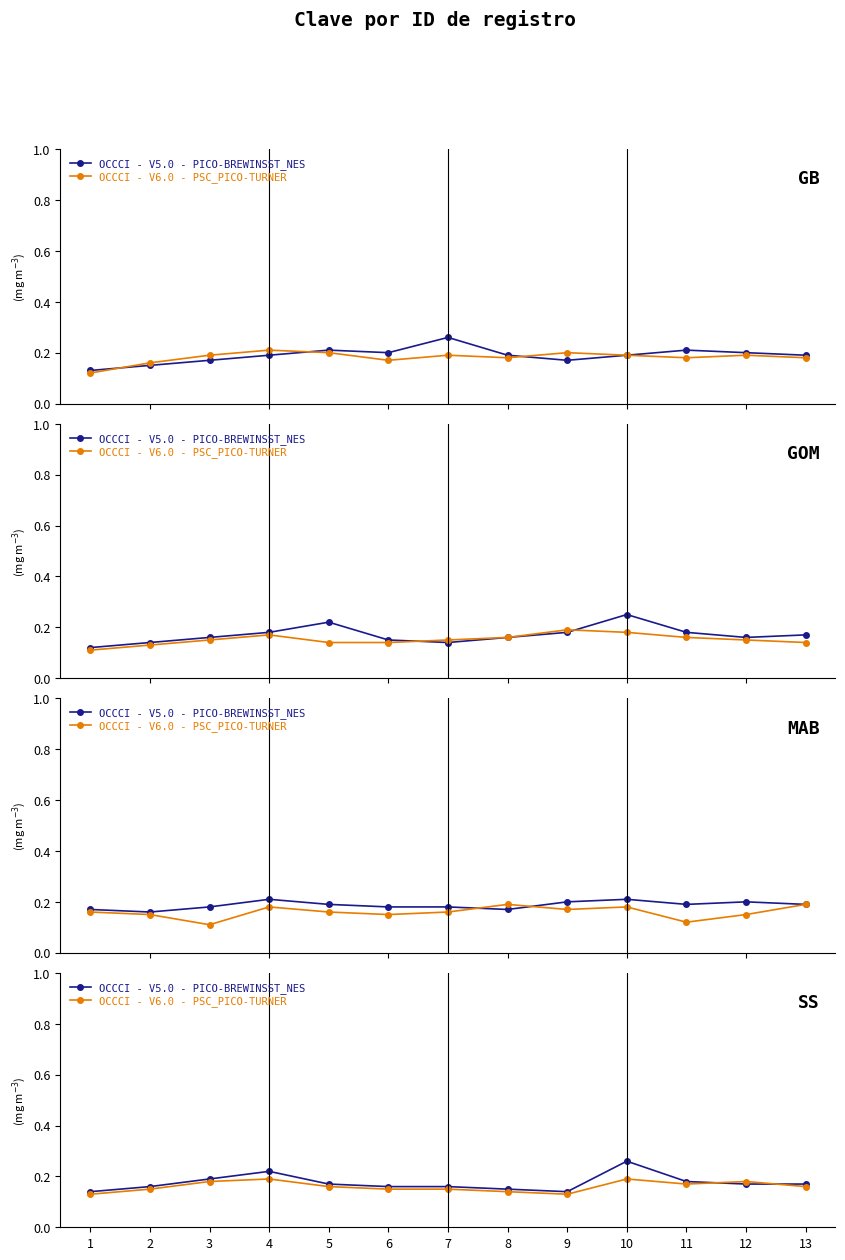

Rank the categories by OCCCI - V6.0 - PSC_PICO-TURNER value from lowest to highest.

1, 9, 8, 2, 6, 7, 5, 13, 11, 3, 12, 4, 10